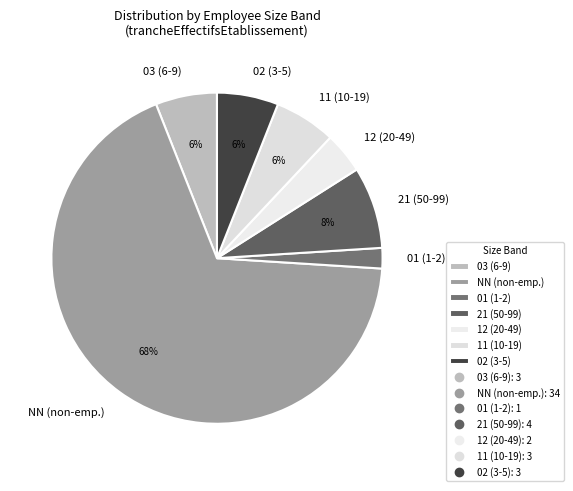

Which slice represents more than half of the pie?

NN (non-emp.)